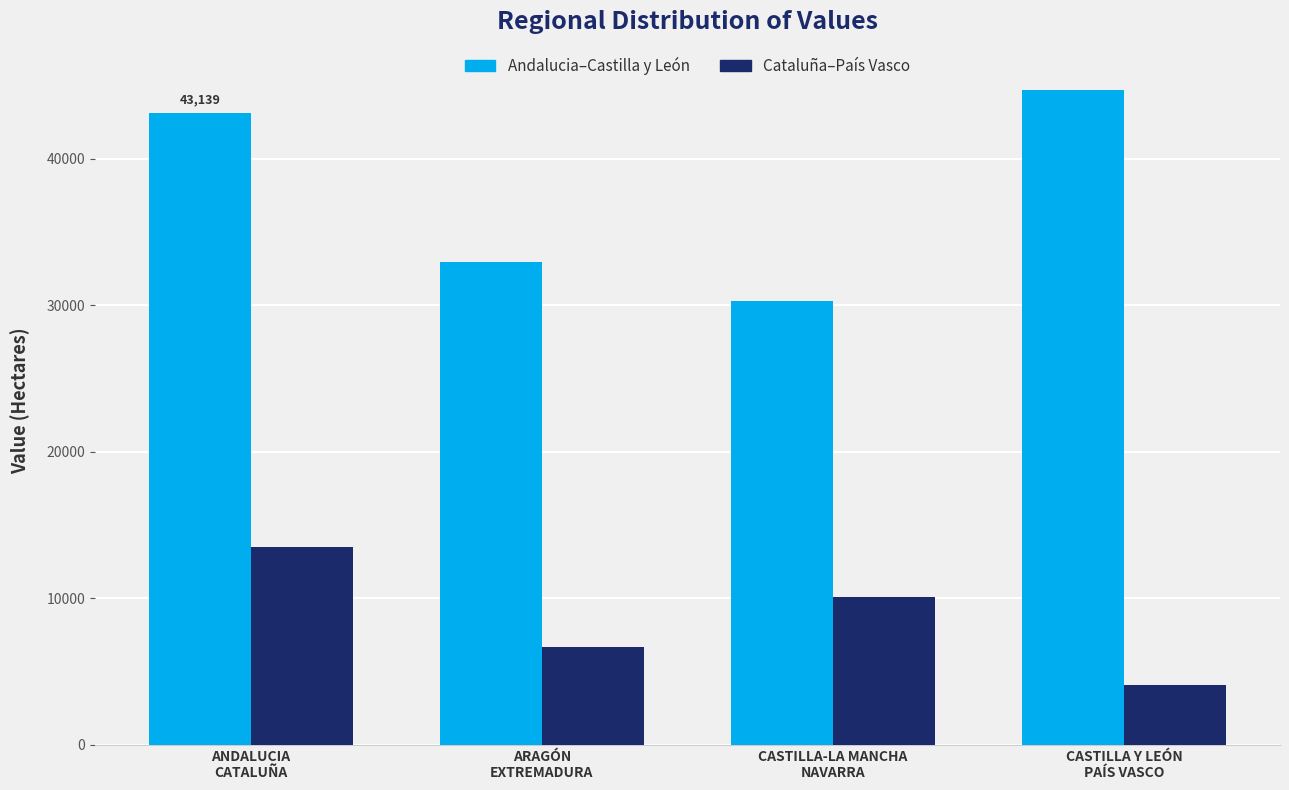

Which category has the lowest value across all series?

CASTILLA Y LEÓN
PAÍS VASCO